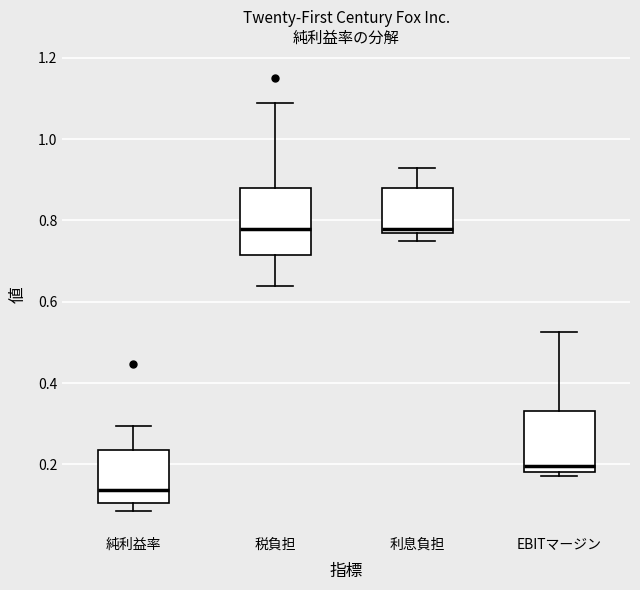

Reading left to right, read every box against the y-axis: the position of its median line, the range the box covers, and the ends of its whiskers. The values are not printed on the chart, so give them approximately, as read against the axis.

純利益率: median 0.14, box 0.10 to 0.24, whiskers 0.08 to 0.30
税負担: median 0.78, box 0.72 to 0.88, whiskers 0.64 to 1.10
利息負担: median 0.78 (just above the box's lower edge), box 0.78 to 0.88, whiskers 0.76 to 0.94
EBITマージン: median 0.20, box 0.18 to 0.34, whiskers 0.18 (just below the box's lower edge) to 0.52